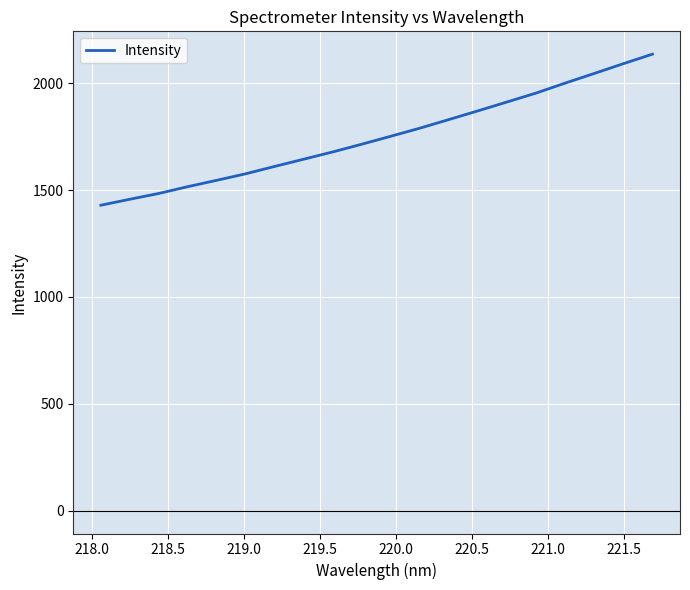

What is the greatest value displayed?

2135.6